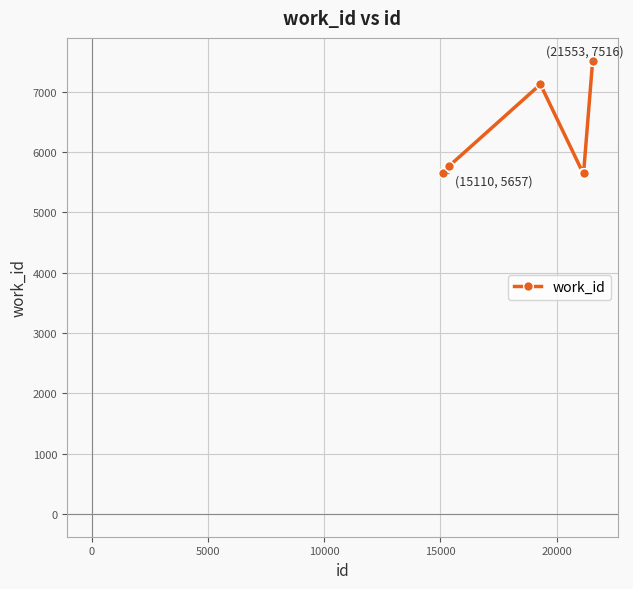

What is the value of the 7th point from the left?

5657